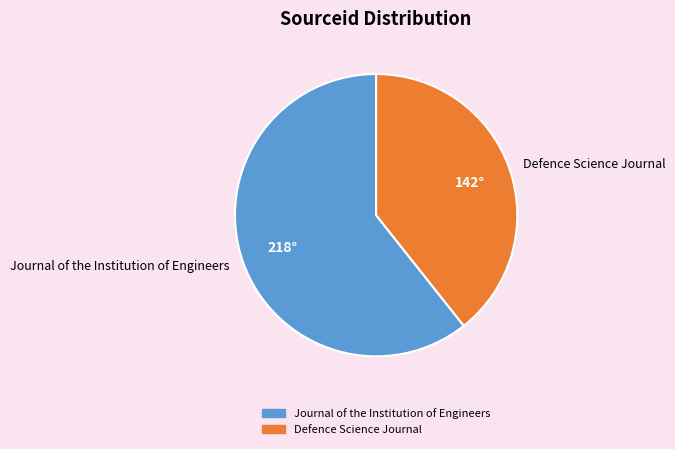

Rank the categories by value from lowest to highest.

Defence Science Journal, Journal of the Institution of Engineers